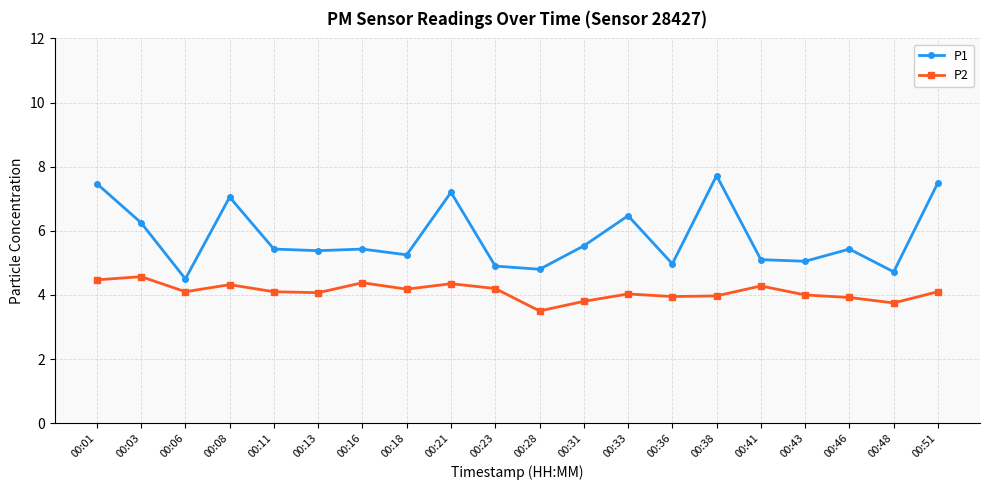

What is the sum of the P1 values at 00:23 and 00:01?

12.4